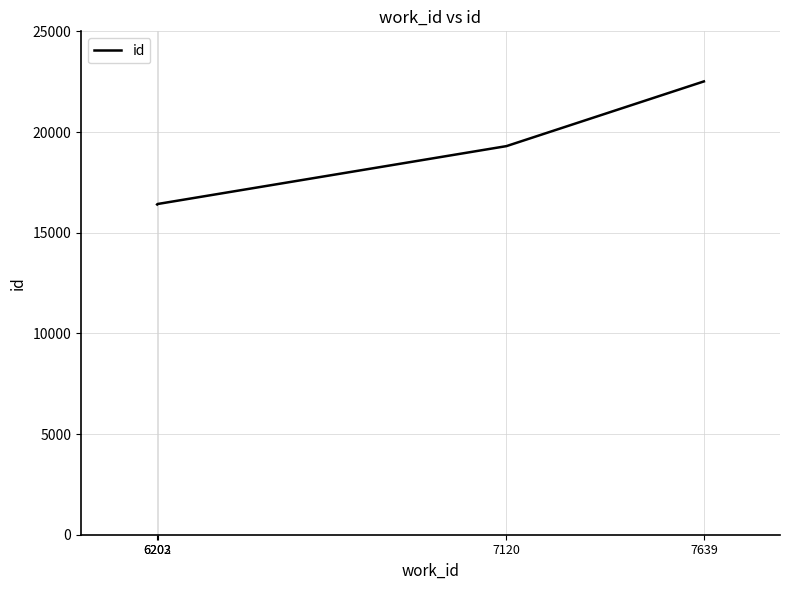

What is the sum of the values at 6203 and 6202?

32826